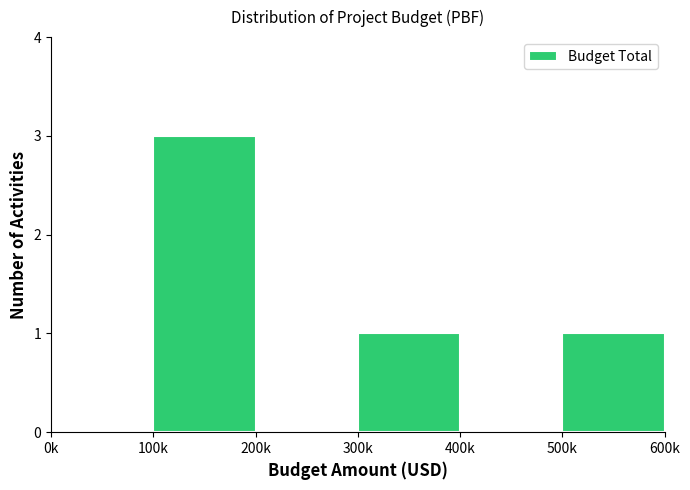

Reading left to right, what are all the values shown in this chart?

0k=0	100k=3	200k=0	300k=1	400k=0	500k=1